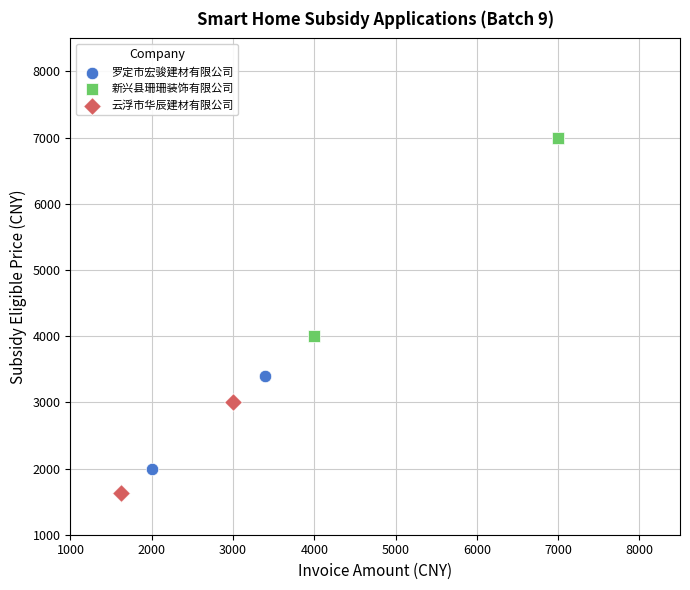

What are all the series names shown in the legend?

罗定市宏骏建材有限公司, 新兴县珊珊装饰有限公司, 云浮市华辰建材有限公司